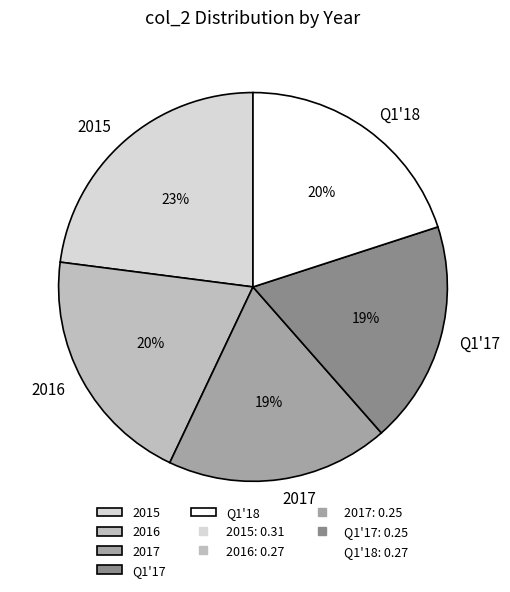

To the nearest percent, what is the average slice percentage?

20%